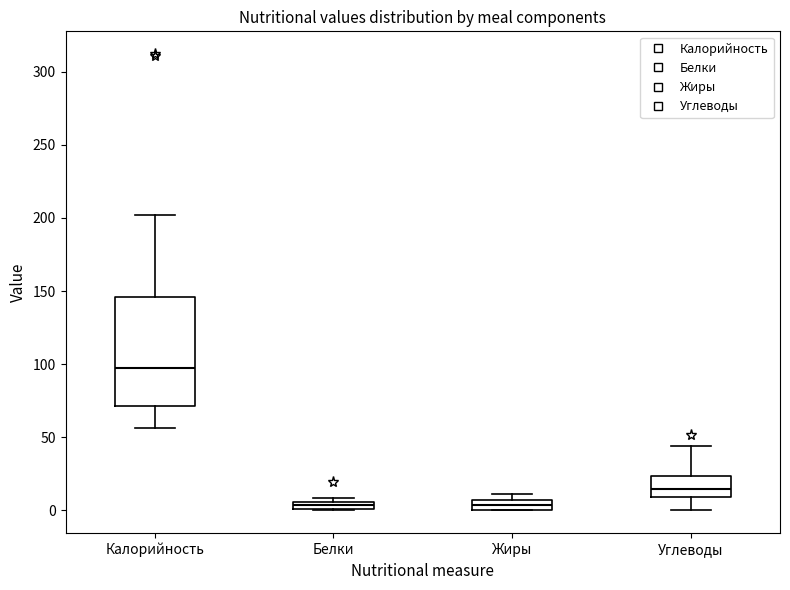

Which box is the tallest, from its lower edge to its upper edge?

Калорийность